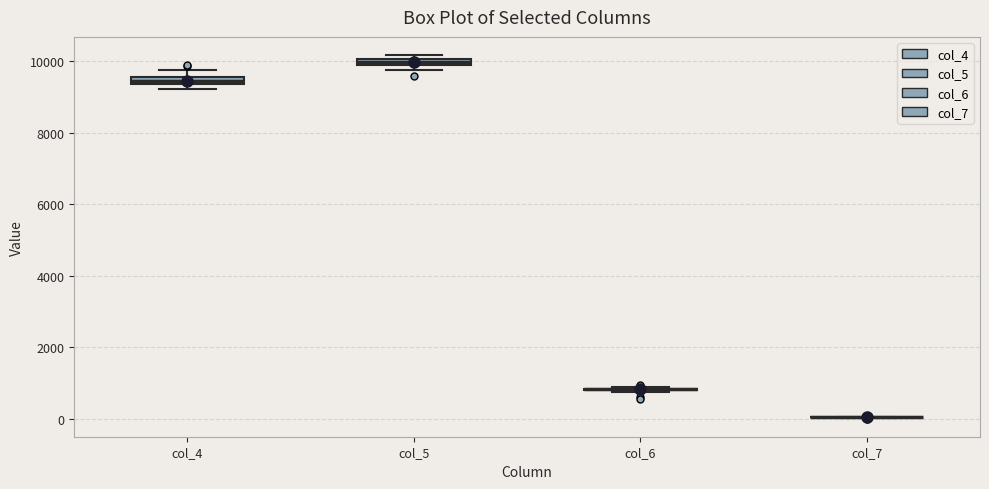

Where is the lower edge of the box for col_5 on the y-axis? The values are not printed on the chart, so give them approximately, as read against the axis.

9800